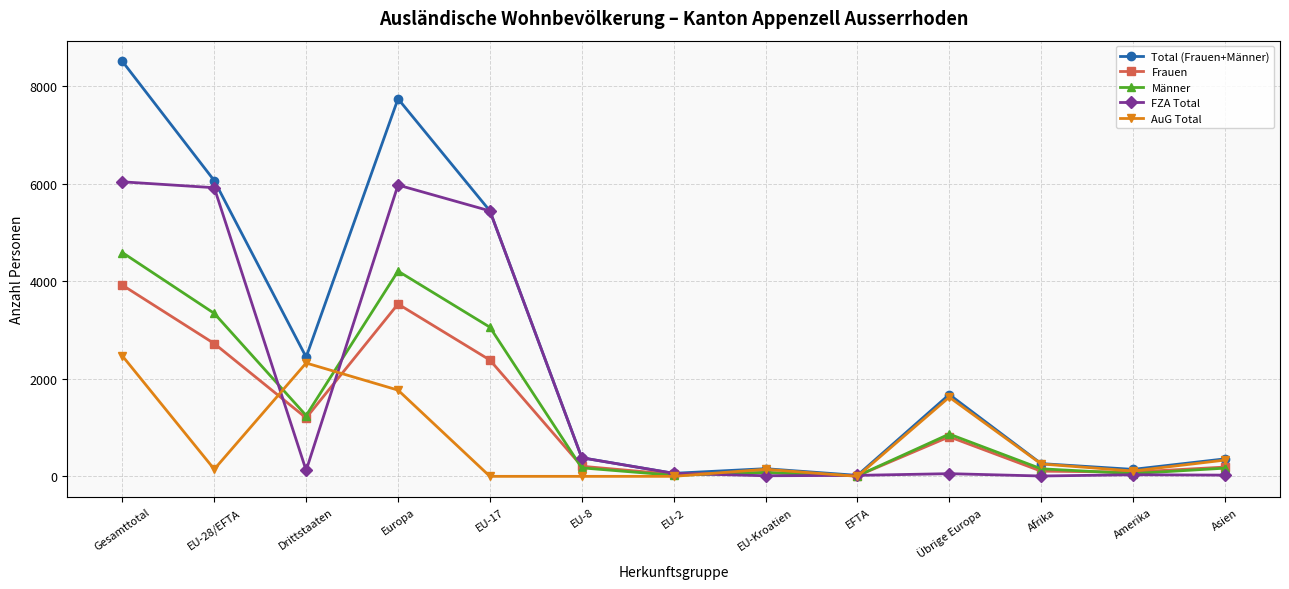

At Europa, list the series in order from smallest to largest.

AuG Total, Frauen, Männer, FZA Total, Total (Frauen+Männer)